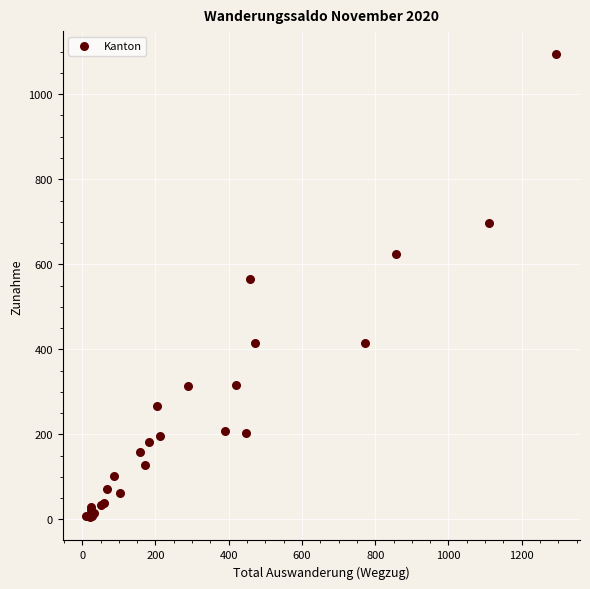

What Y value in the scatter plot is closest to 549?

566